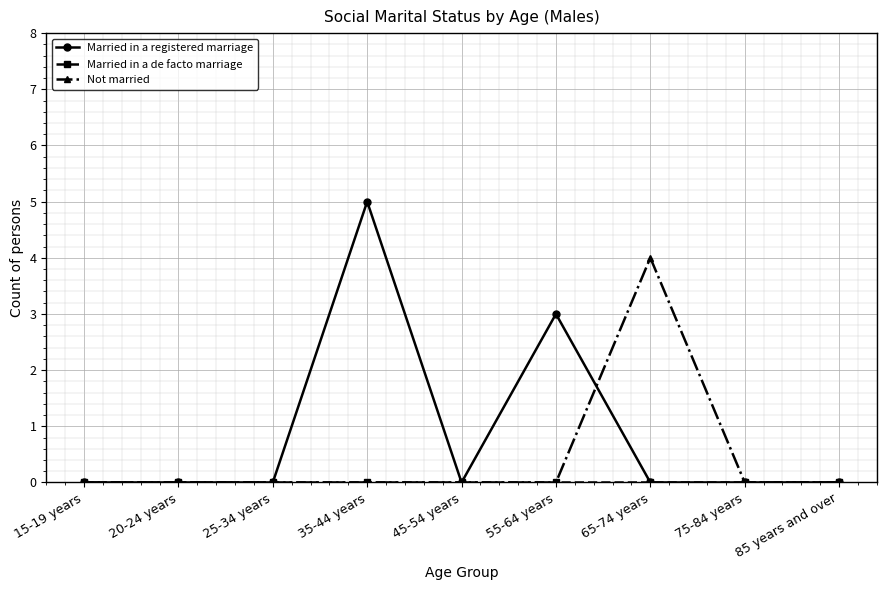

What is the label of the 1st point from the right?

85 years and over